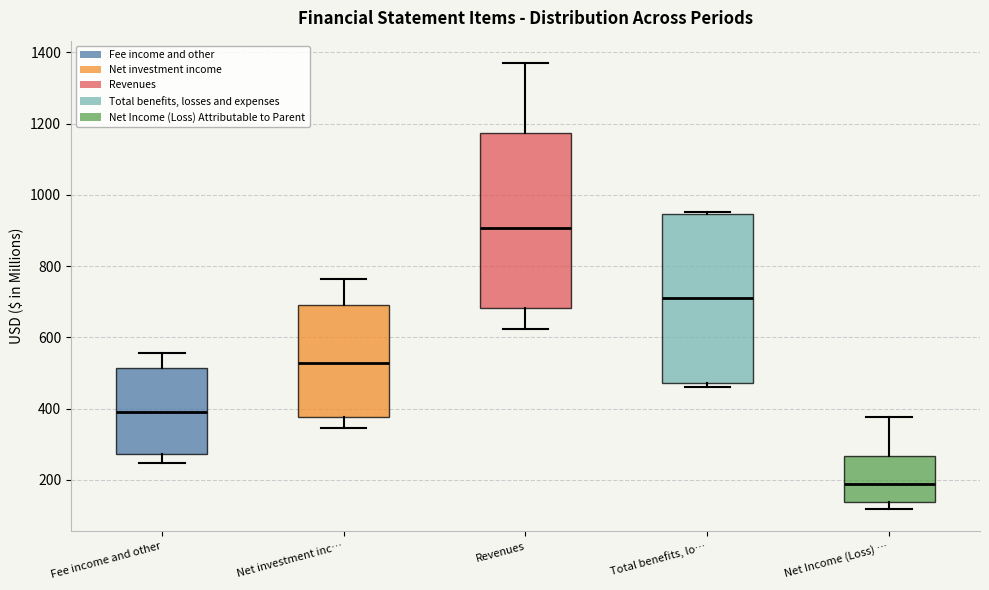

Which box's median line is the highest?

Revenues